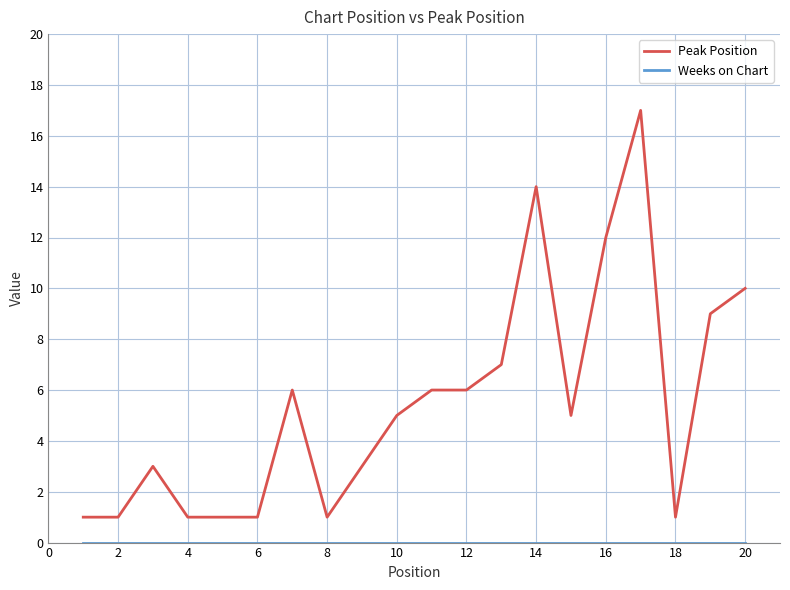

Which series has the largest total across all categories?

Peak Position